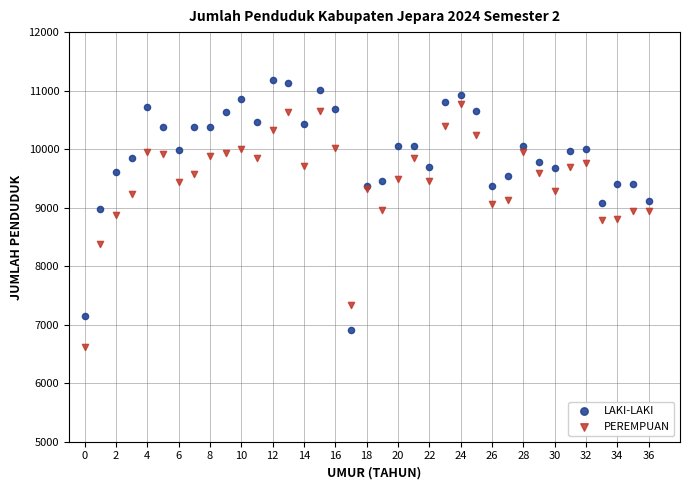

Which series contains the highest Y value?

LAKI-LAKI